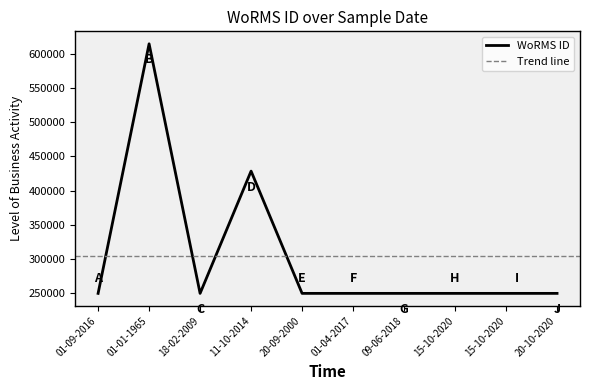

Count the number of categories in the chart.

10